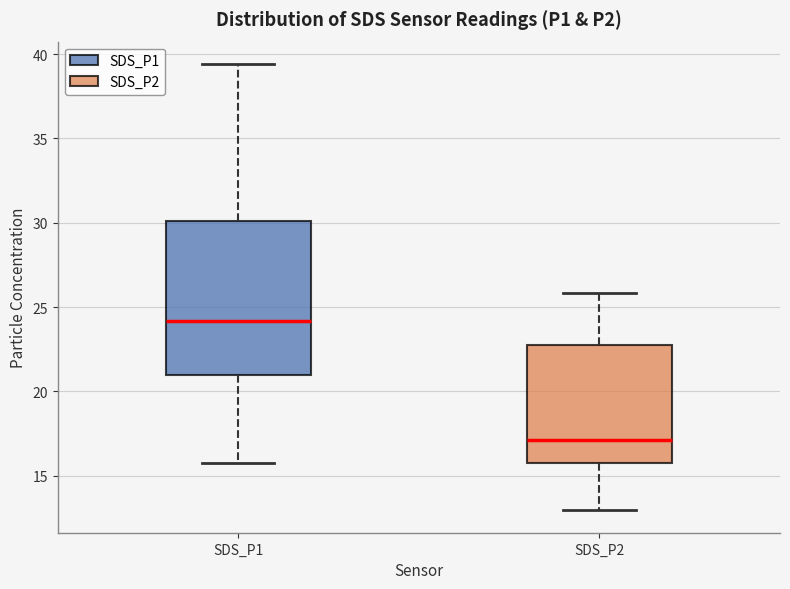

Reading left to right, transcribe this box plot: for each box, give where its median line is, the range the box spans, and where its two whiskers end, as read against the y-axis. The values are not printed on the chart, so give them approximately, as read against the axis.

SDS_P1: median 24.0, box 21.0 to 30.0, whiskers 16.0 to 39.5
SDS_P2: median 17.0, box 16.0 to 23.0, whiskers 13.0 to 26.0